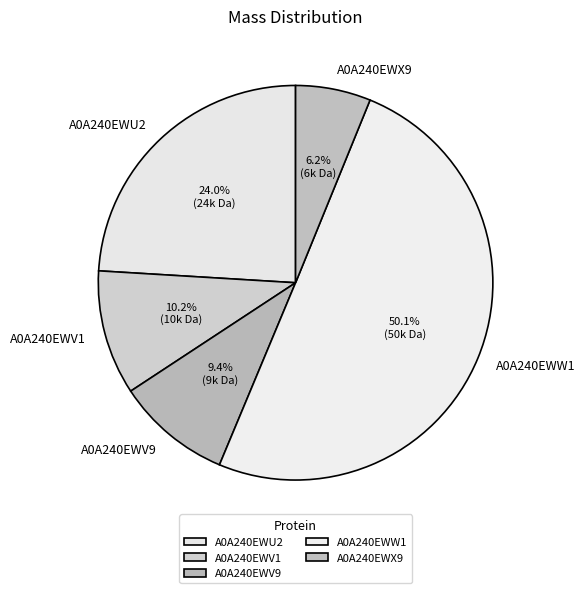

To the nearest percent, what percentage of the pie is A0A240EWU2?

24%